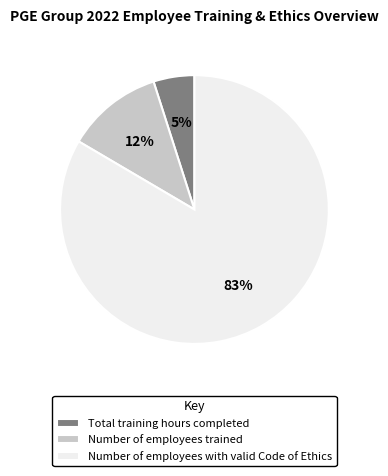

Count the number of slices in the pie.

3